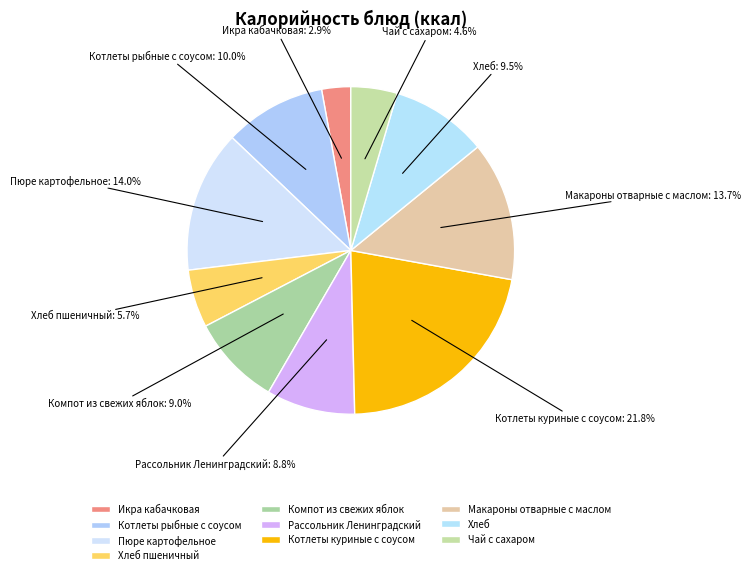

The Рассольник Ленинградский slice represents 9% of the pie. True or false?

True